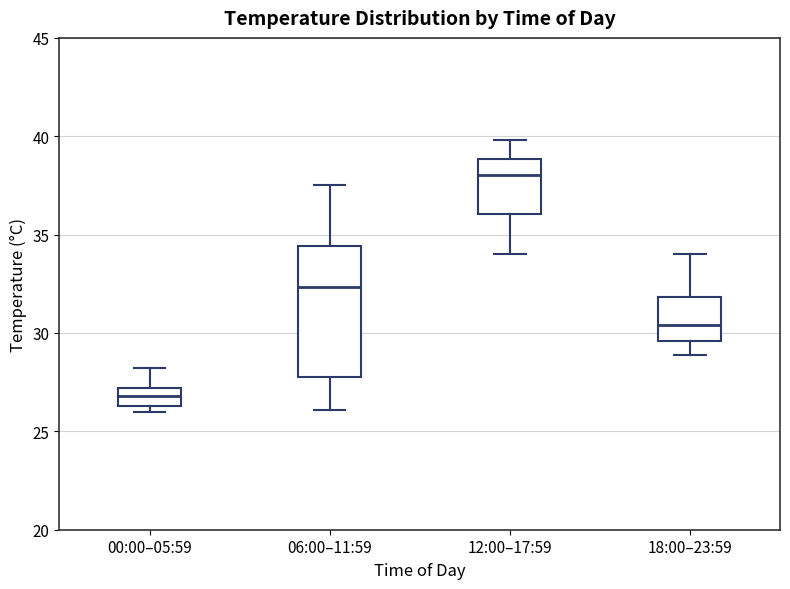

Which box's median line is the lowest?

00:00–05:59